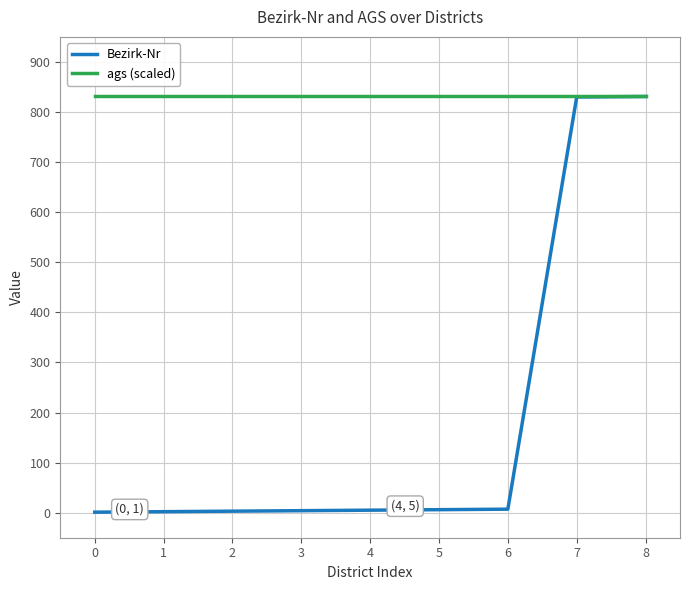

How many distinct data groups are displayed?

2